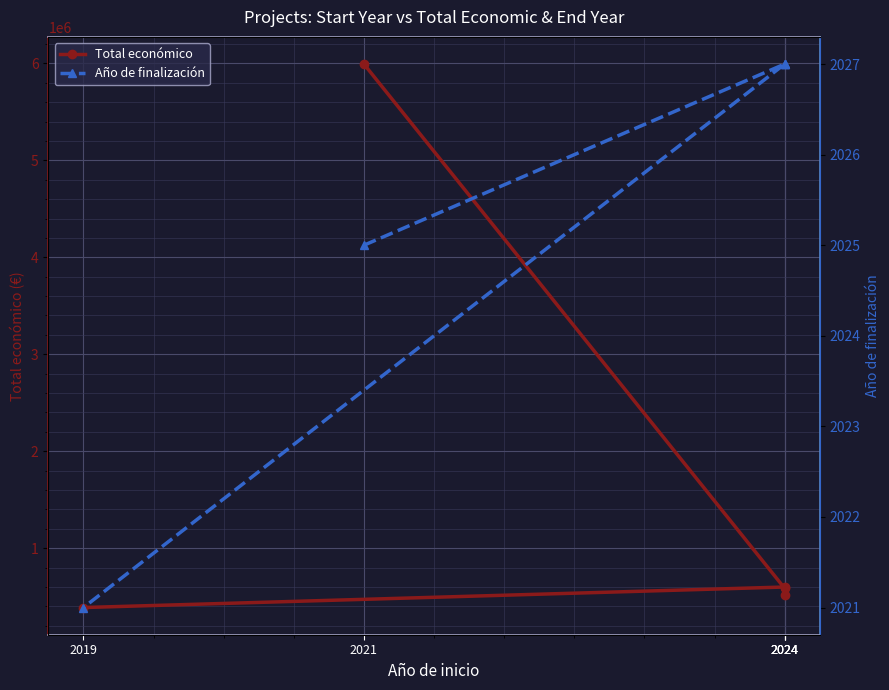

Count the Año de finalización values in the range 2025 to 2027.

4